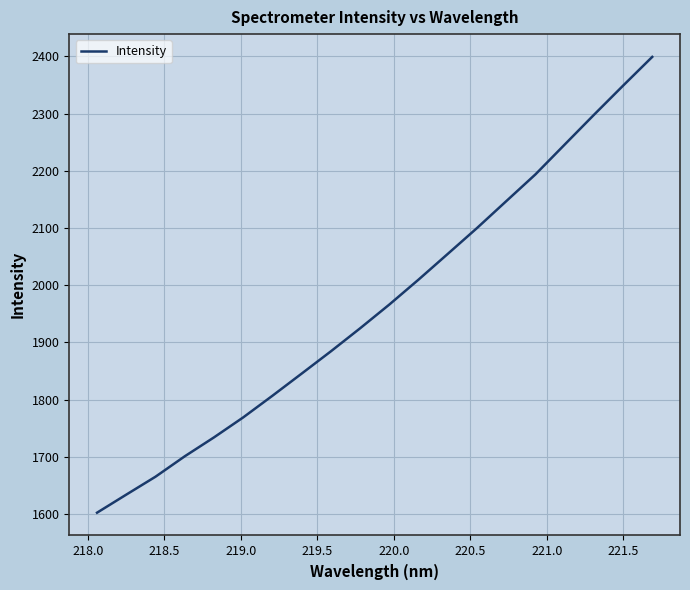

What is the difference between the maximum and minimum values?

796.3